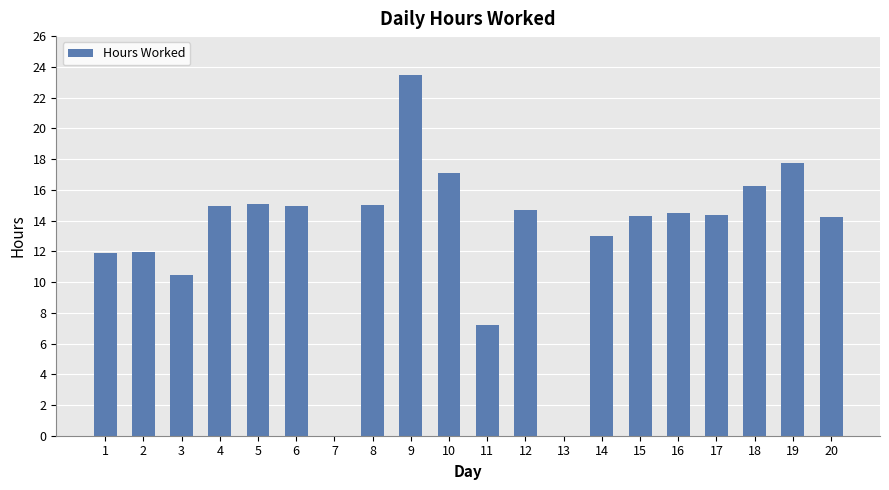

Are the bars horizontal?

No